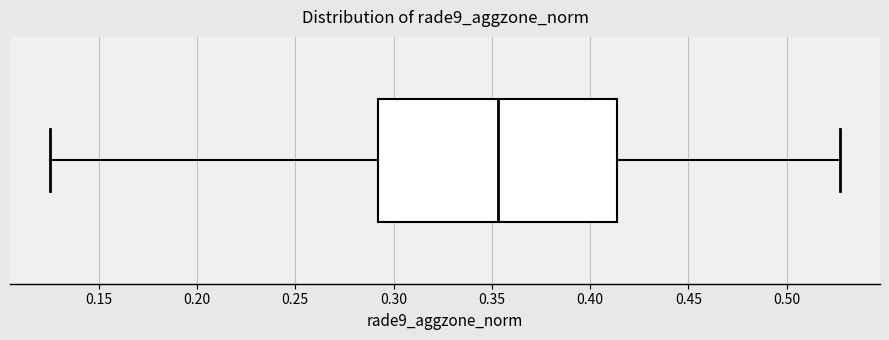

Where does the right whisker of the box end on the x-axis? The values are not printed on the chart, so give them approximately, as read against the axis.

0.525